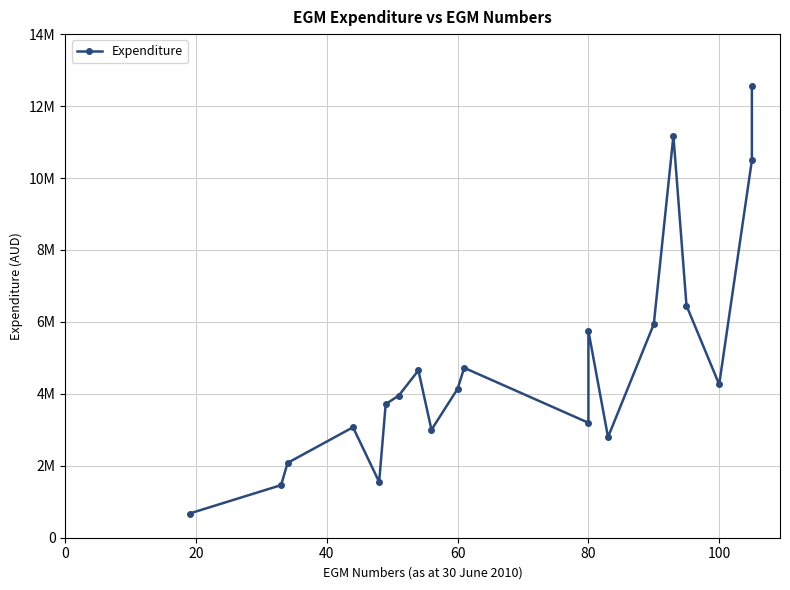

What is the average value?

4781362.4